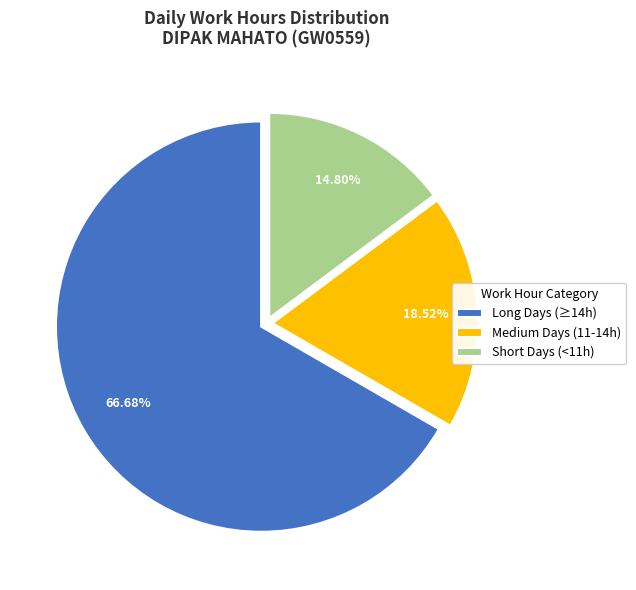

To the nearest percent, what is the difference between the largest and smallest slice percentages?

52%